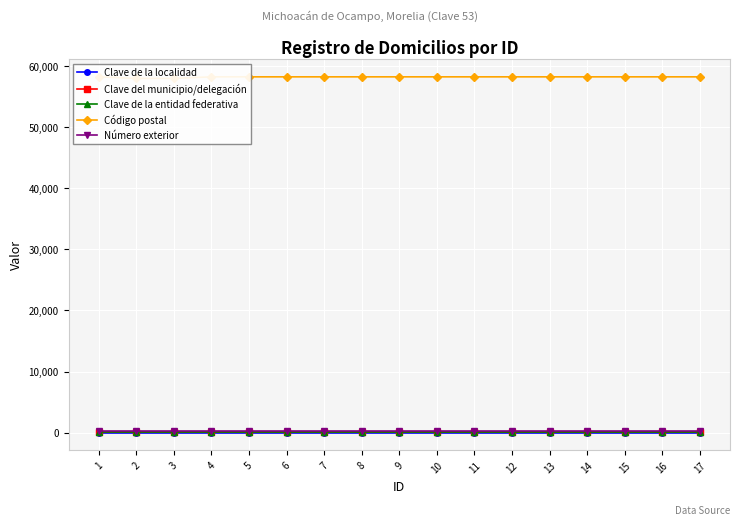

What is the sum of all Número exterior values?

3910